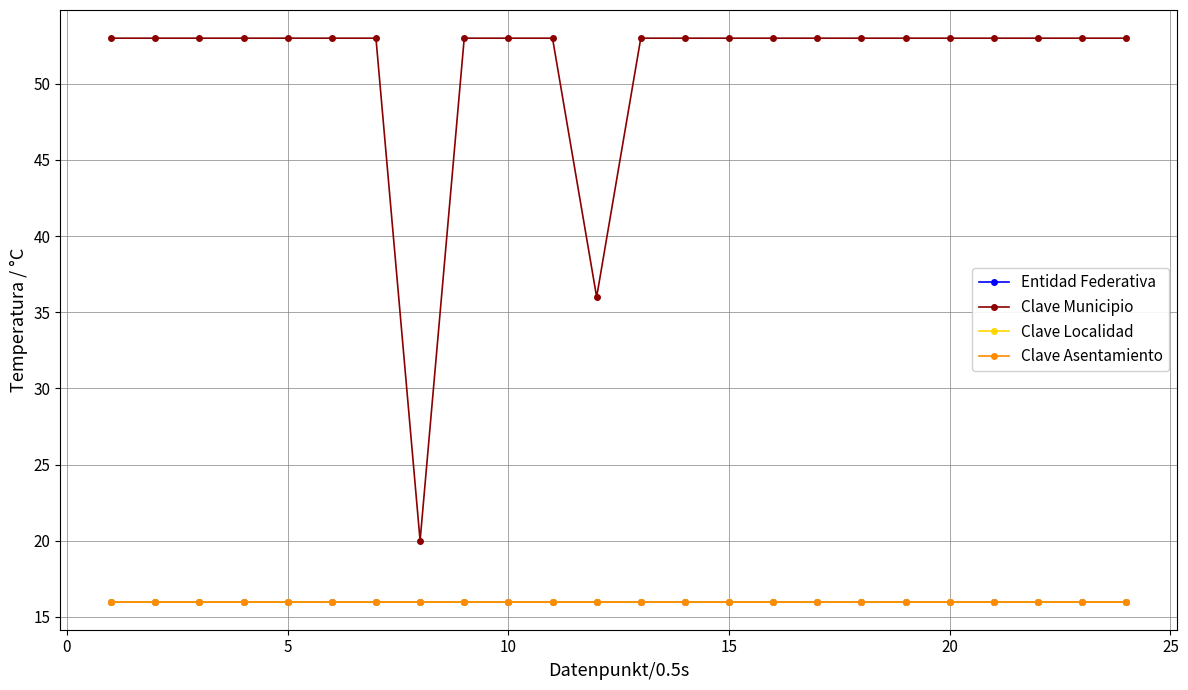

Reading left to right, transcribe all the data shown in this chart.

Entidad Federativa: 16	16	16	16	16	16	16	16	16	16	16	16	16	16	16	16	16	16	16	16	16	16	16	16
Clave Municipio: 53	53	53	53	53	53	53	20	53	53	53	36	53	53	53	53	53	53	53	53	53	53	53	53
Clave Localidad: 16	16	16	16	16	16	16	16	16	16	16	16	16	16	16	16	16	16	16	16	16	16	16	16
Clave Asentamiento: 16	16	16	16	16	16	16	16	16	16	16	16	16	16	16	16	16	16	16	16	16	16	16	16